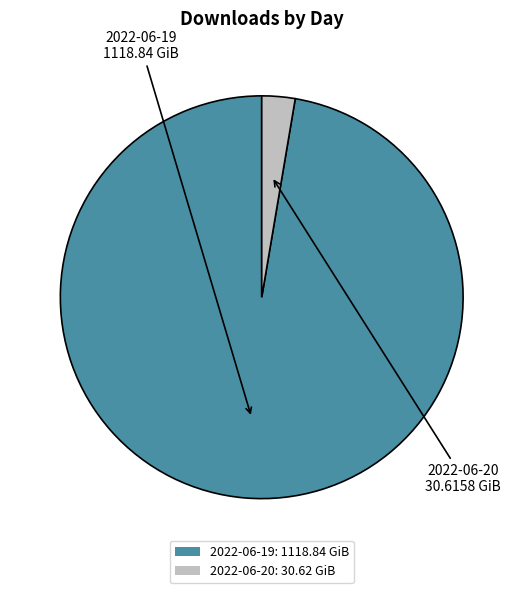

Count the number of slices in the pie.

2